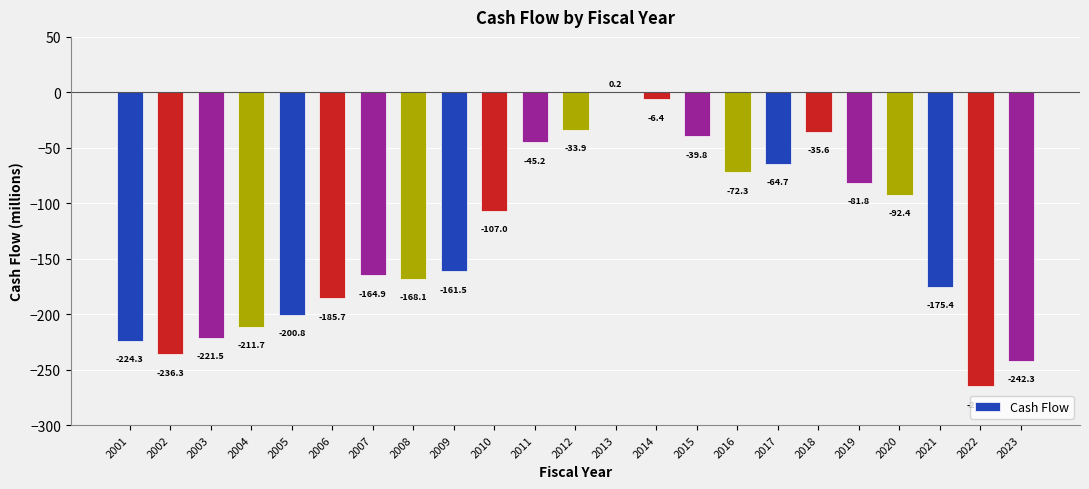

What is the change in value from 2003 to 2014?

+215.1